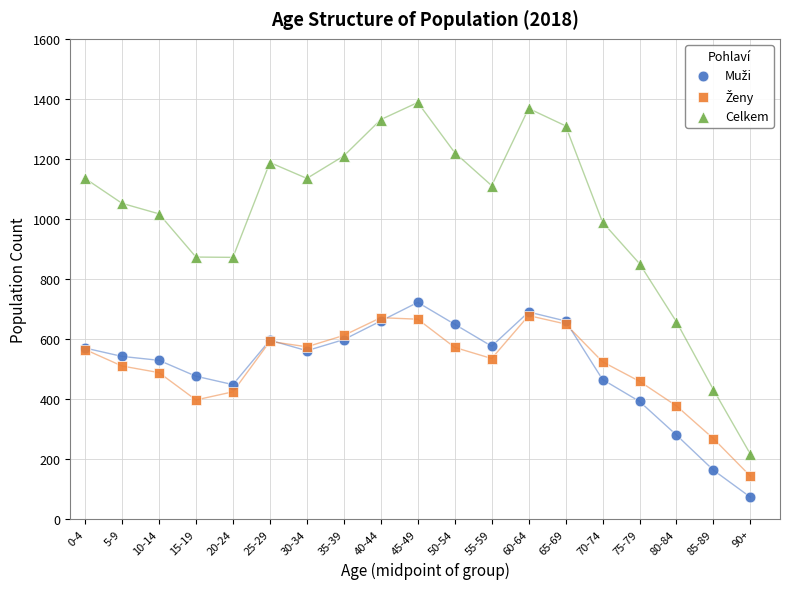

In the Celkem series, what Y value is closest to 802?

851